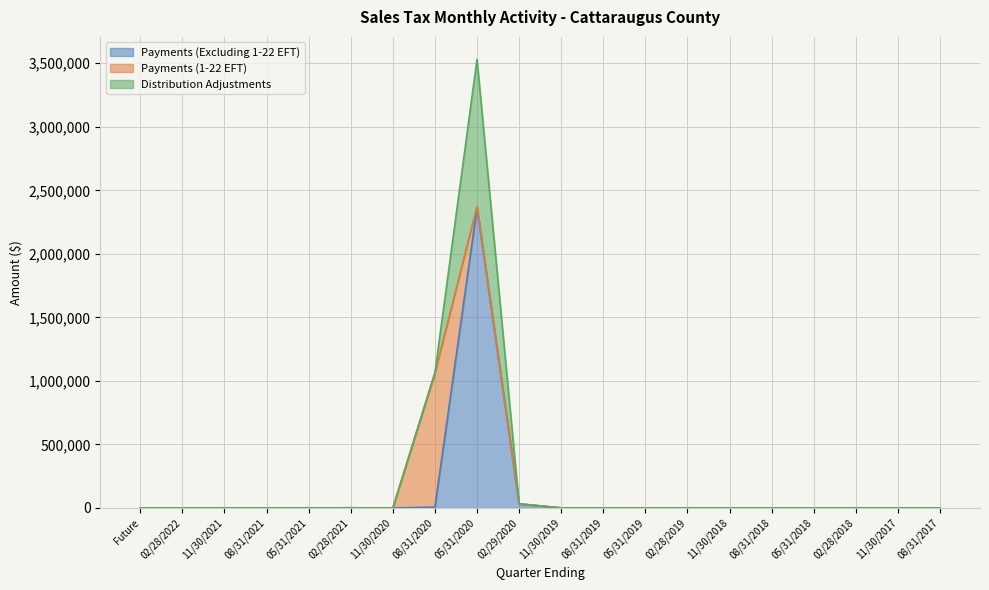

What is the label of the 10th point from the left?

02/29/2020